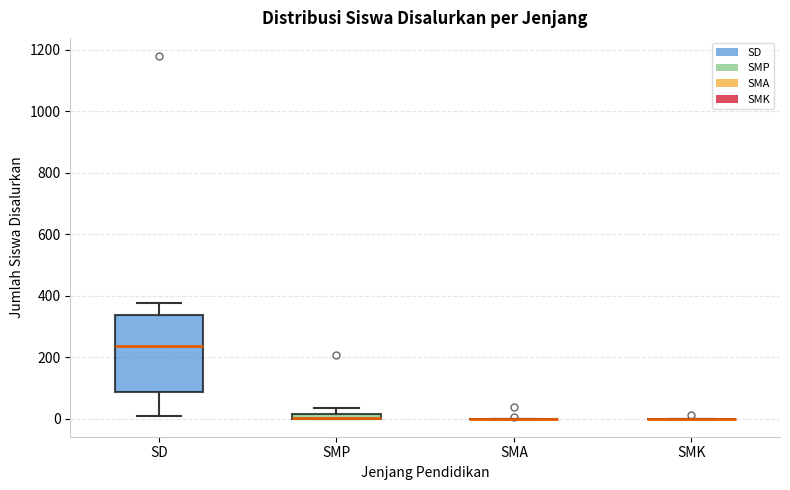

Where does the lower whisker of the box for SD end on the y-axis? The values are not printed on the chart, so give them approximately, as read against the axis.

0